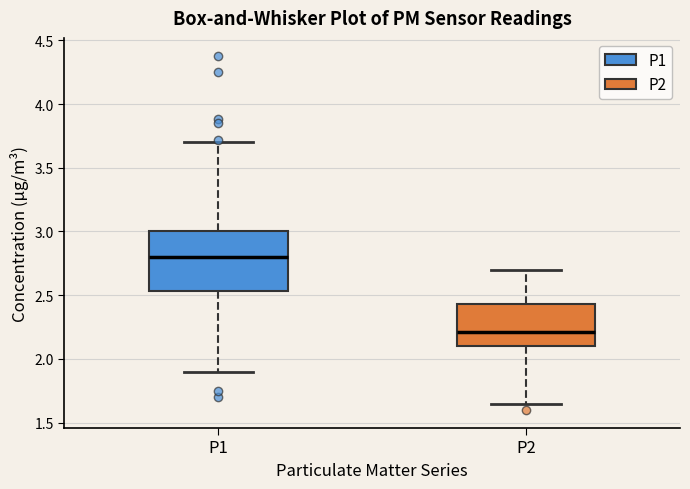

Which box has the highest median line?

P1